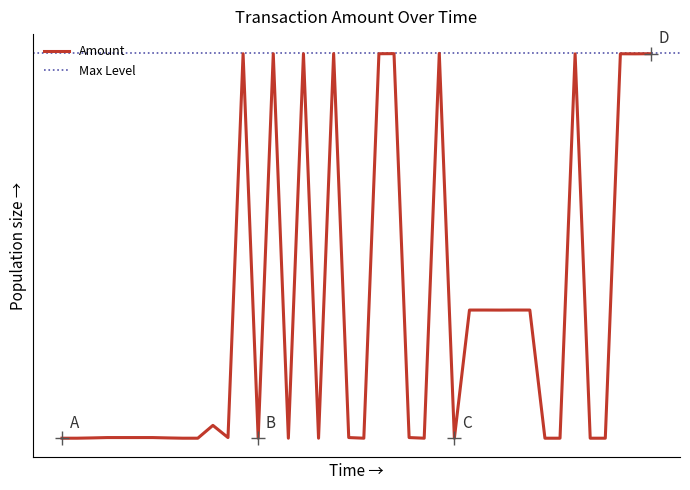

The value at 2022-04-17 is 0.1. True or false?

True